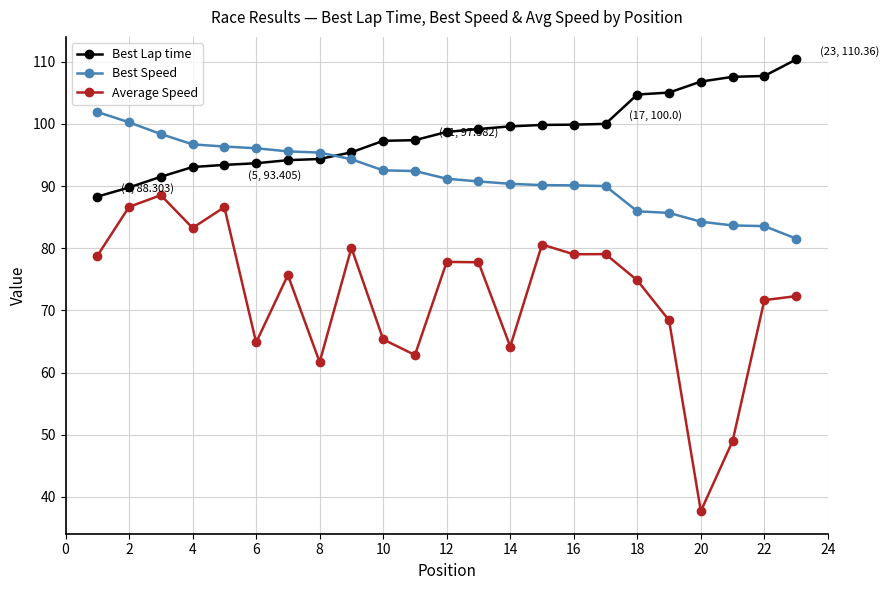

How many intersections are there between Best Lap time and Best Speed?

1